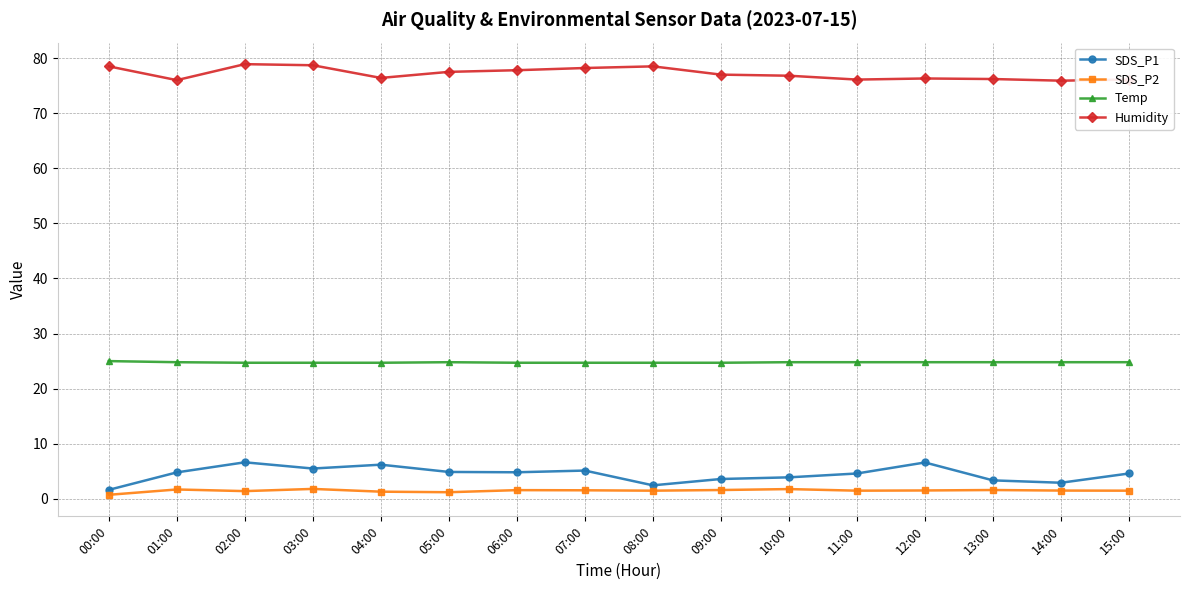

What is the approximate value of Humidity at 06:00?

77.8